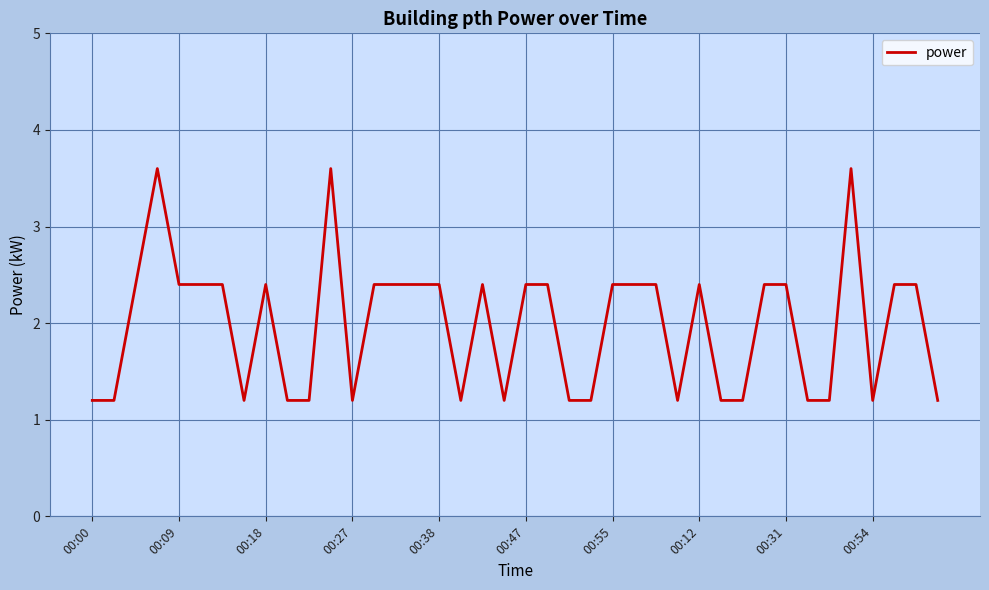

What is the difference between the maximum and second lowest values?

2.4